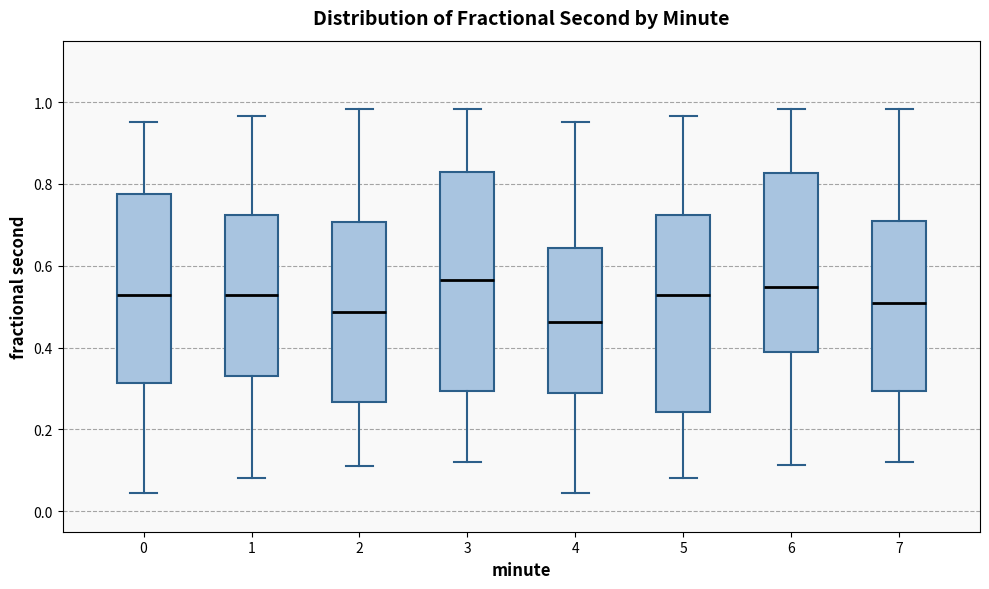

Which box's median line is the lowest?

4